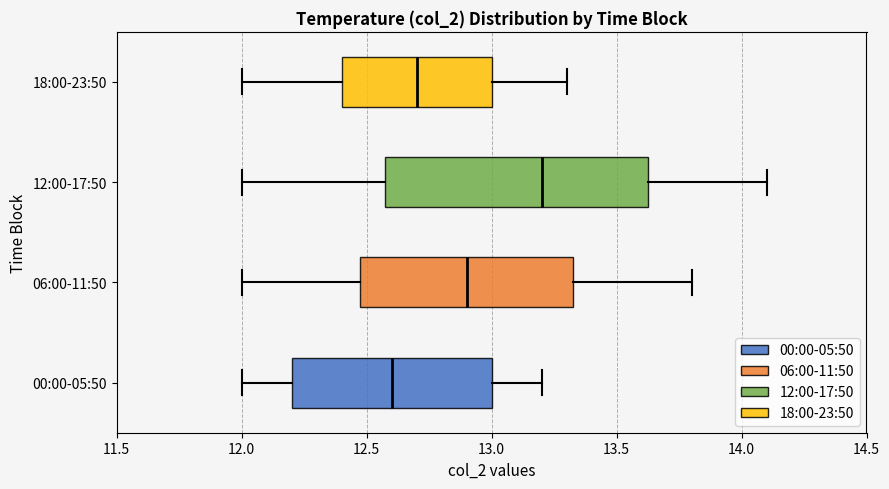

Reading bottom to top, read every box against the x-axis: the position of its median line, the range the box covers, and the ends of its whiskers. The values are not printed on the chart, so give them approximately, as read against the axis.

00:00-05:50: median 12.60, box 12.20 to 13.00, whiskers 12.00 to 13.20
06:00-11:50: median 12.90, box 12.50 to 13.35, whiskers 12.00 to 13.80
12:00-17:50: median 13.20, box 12.60 to 13.65, whiskers 12.00 to 14.10
18:00-23:50: median 12.70, box 12.40 to 13.00, whiskers 12.00 to 13.30